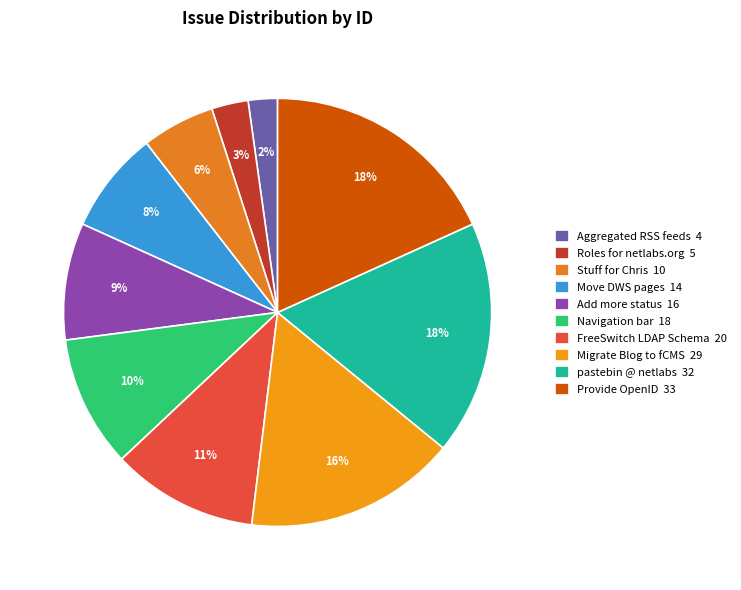

Does Add more status represent more than half of the total?

No